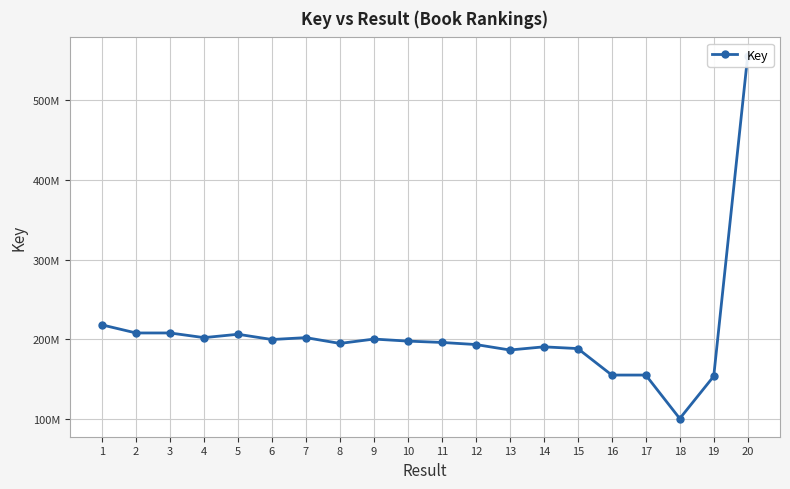

What is the average value?

205812728